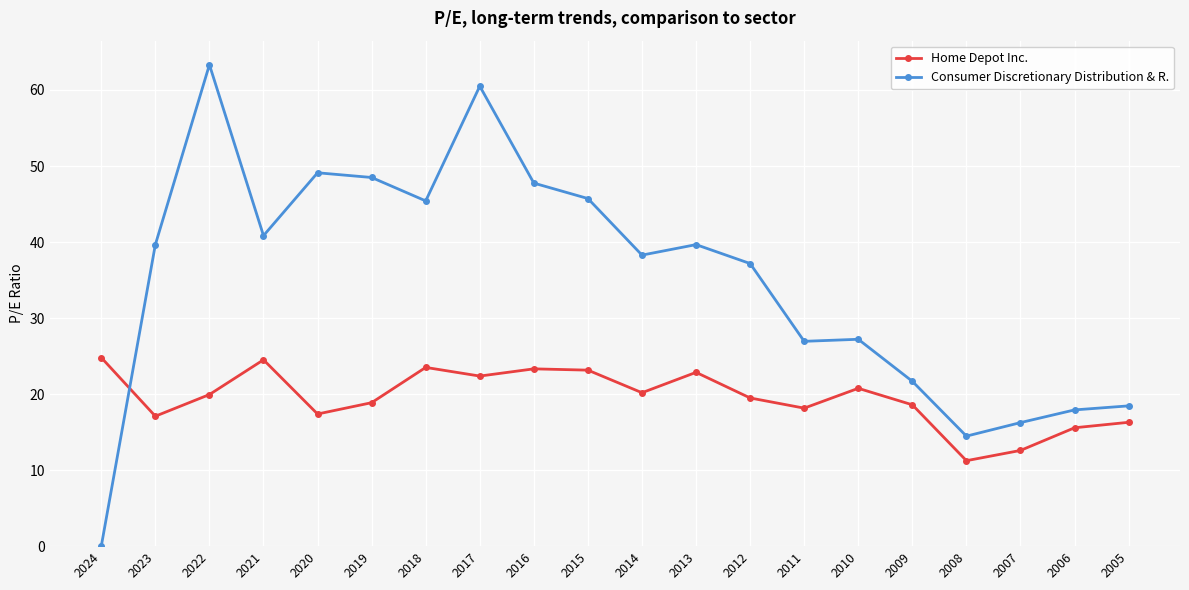

At how many categories does at least one series exceed 21?

16